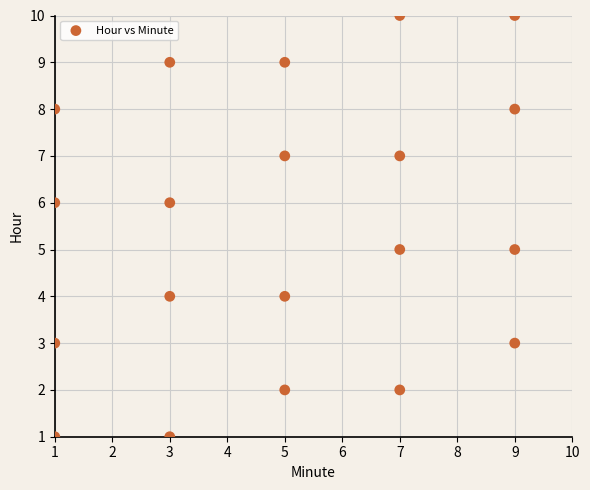

What is the range of Y values (max minus min)?

9